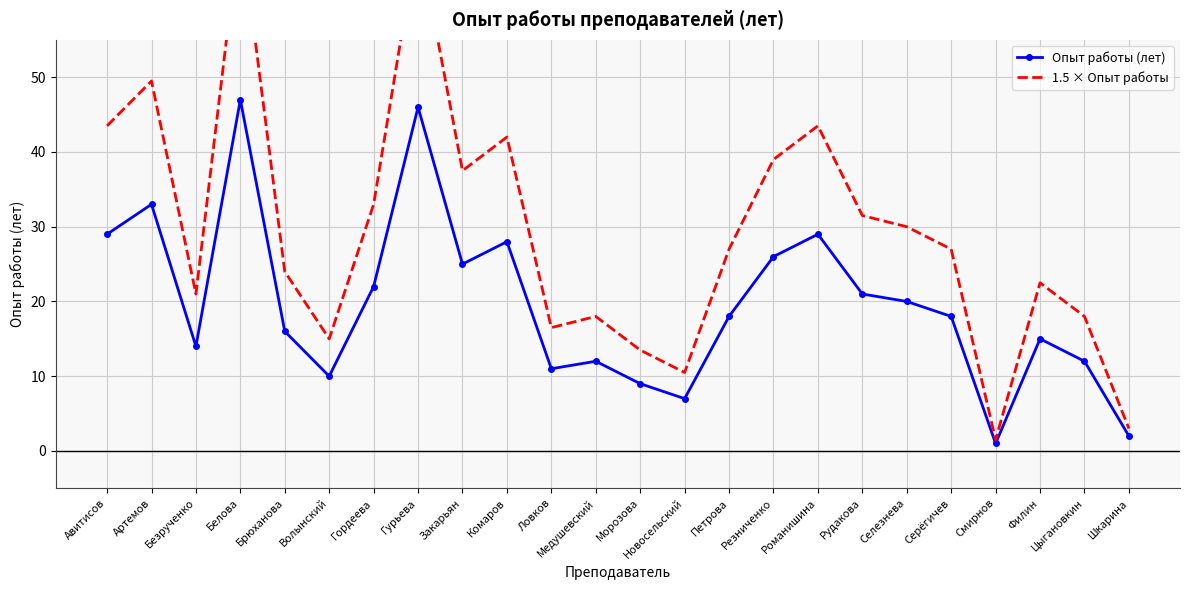

True or false: Опыт работы (лет) has more than 0 points higher than both neighbors.

True